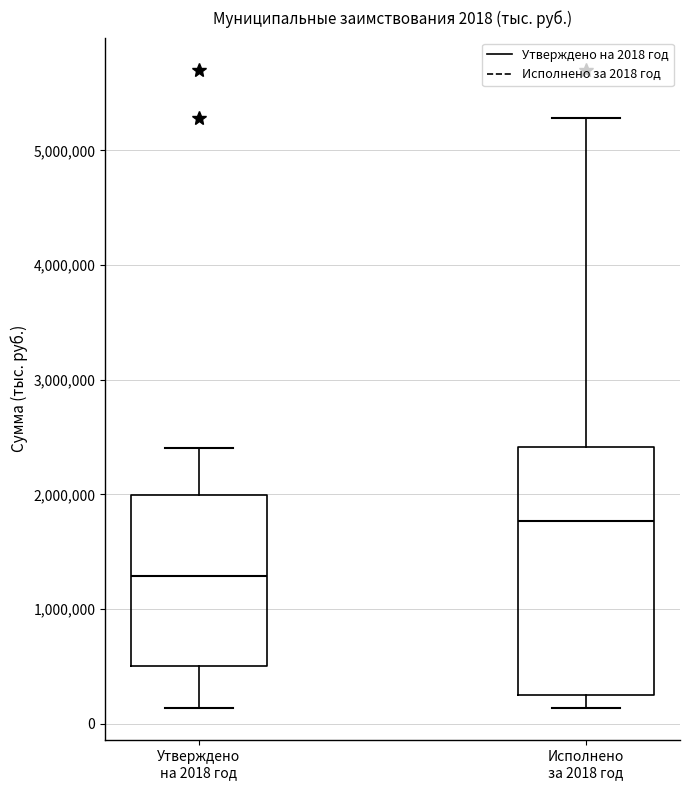

Which box is the tallest, from its lower edge to its upper edge?

Исполнено за 2018 год